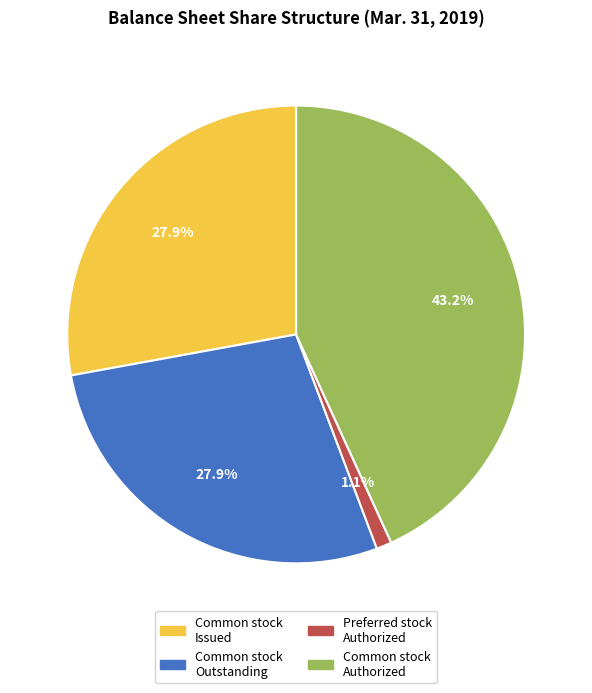

Count the number of slices in the pie.

4